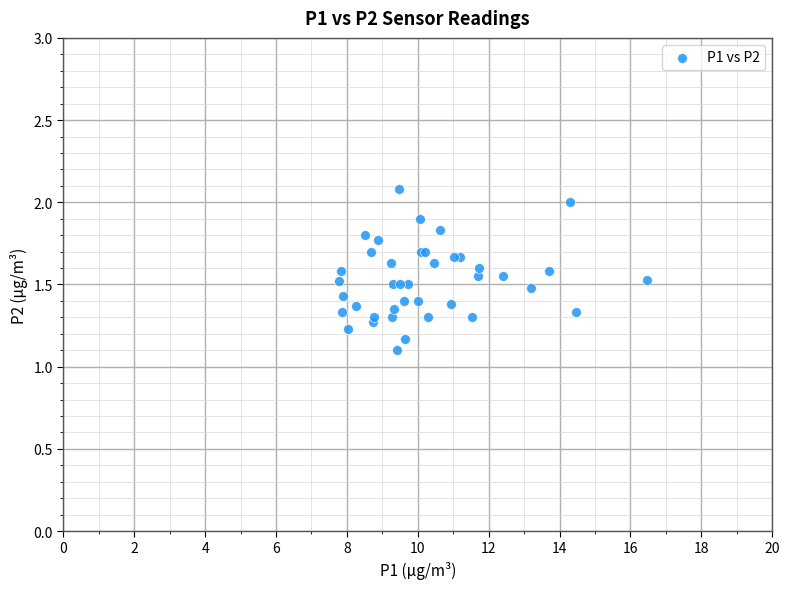

What Y value in the scatter plot is closest to 1?

1.1